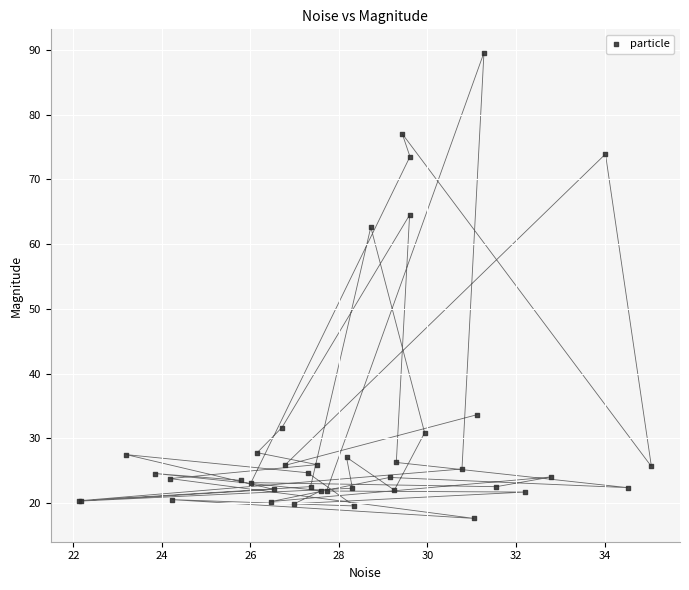

What Y value in the scatter plot is closest to 53?

62.6